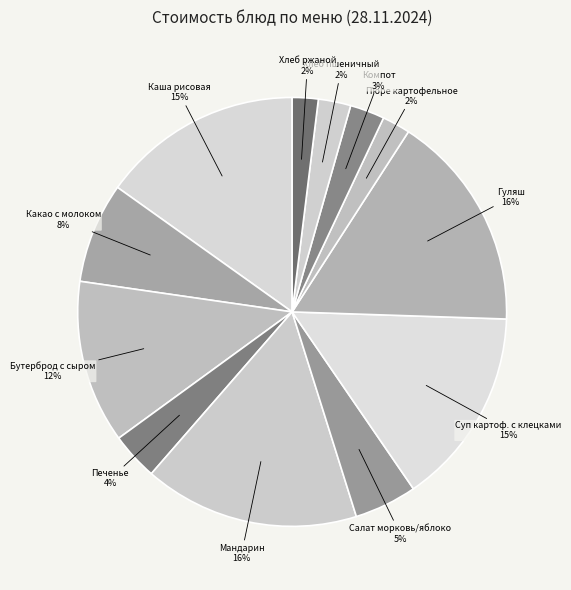

Count the number of slices in the pie.

12